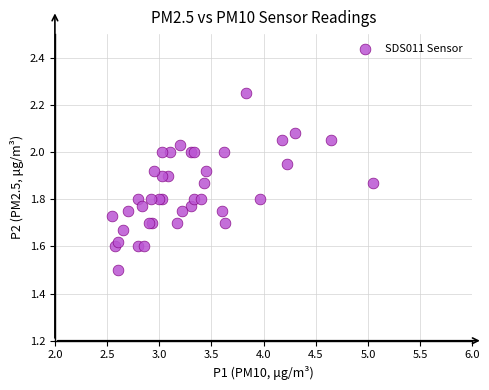

What Y value in the scatter plot is closest to 1?

1.5